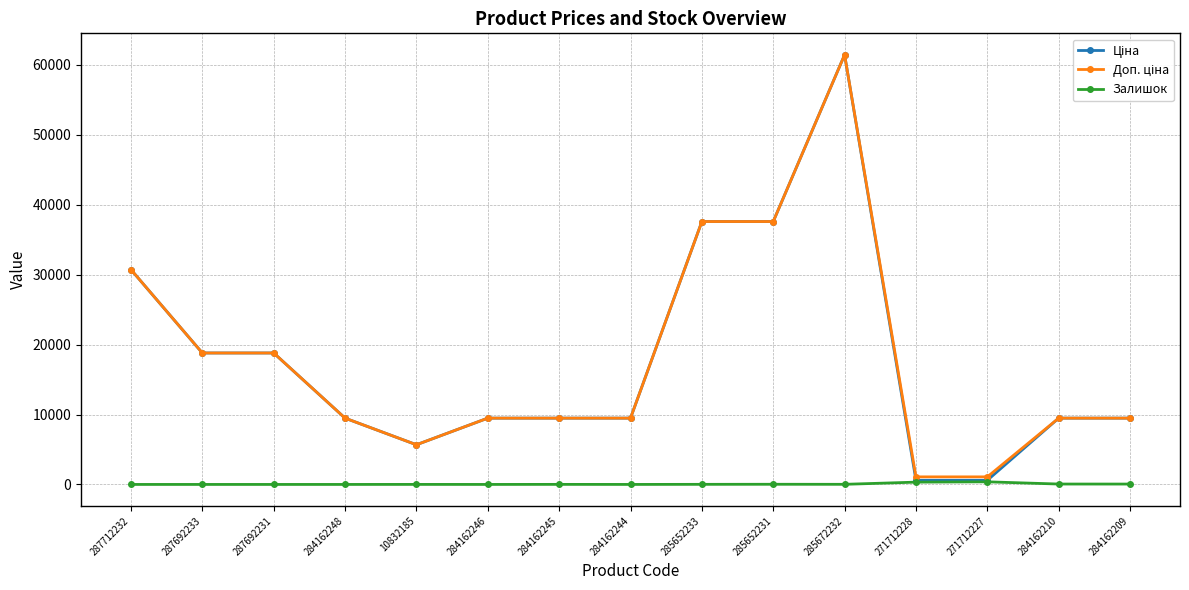

At which category is the sum across all series the highest?

285672232